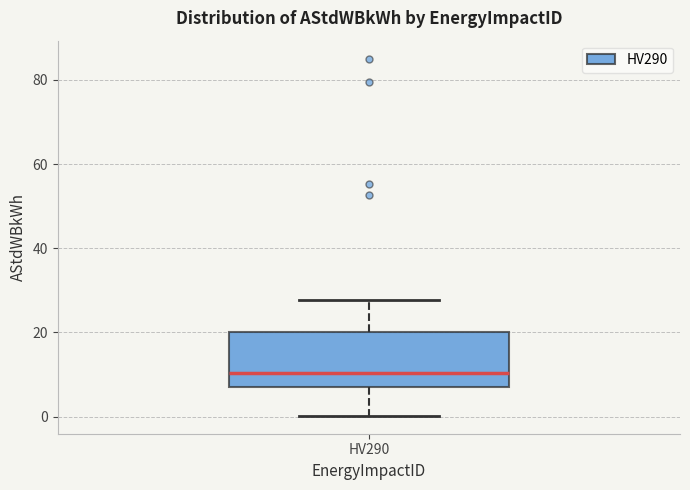

Read this box plot against the y-axis: the position of the median line, the range covered by the box, and the ends of both whiskers. The values are not printed on the chart, so give them approximately, as read against the axis.

median 10, box 8 to 20, whiskers 0 to 28